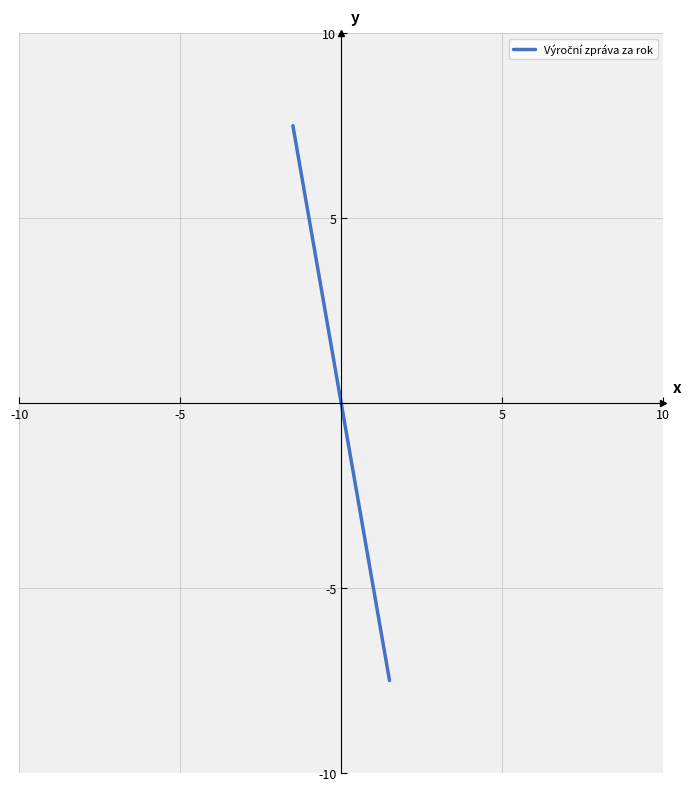

What is the minimum value shown in the chart?

-7.5